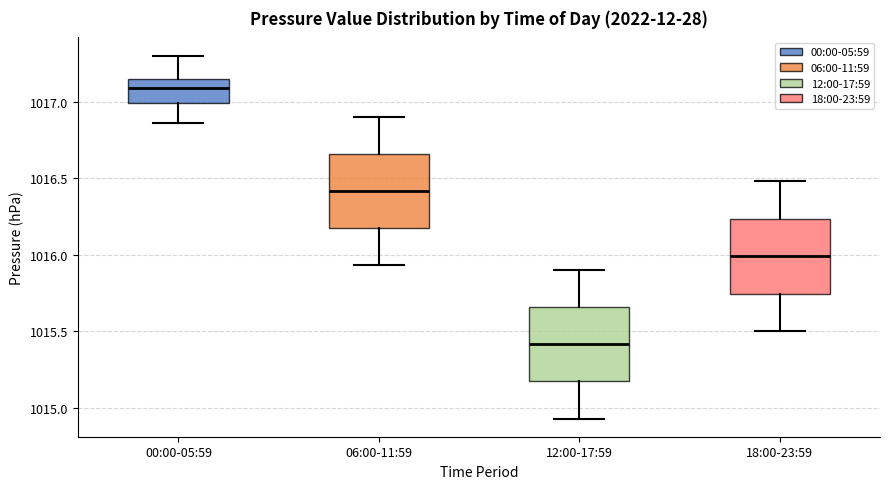

Reading left to right, transcribe this box plot: for each box, give where its median line is, the range the box spans, and where its two whiskers end, as read against the y-axis. The values are not printed on the chart, so give them approximately, as read against the axis.

00:00-05:59: median 1017.10, box 1017.00 to 1017.15, whiskers 1016.85 to 1017.30
06:00-11:59: median 1016.40, box 1016.15 to 1016.65, whiskers 1015.95 to 1016.90
12:00-17:59: median 1015.40, box 1015.15 to 1015.65, whiskers 1014.95 to 1015.90
18:00-23:59: median 1016.00, box 1015.75 to 1016.25, whiskers 1015.50 to 1016.50